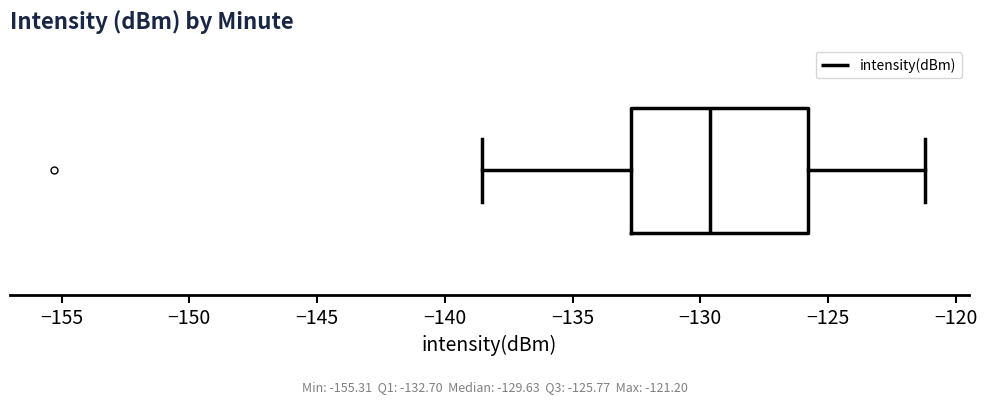

Transcribe this box plot: give where the median line is, the range the box spans, and where the two whiskers end, as read against the x-axis. The values are not printed on the chart, so give them approximately, as read against the axis.

median -129.5, box -132.5 to -126.0, whiskers -138.5 to -121.0